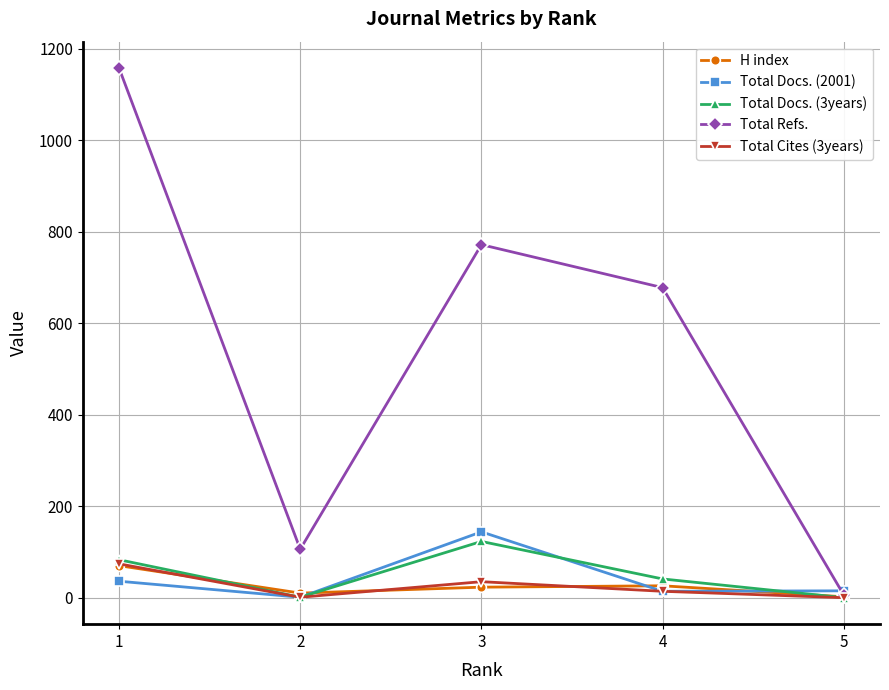

Where is the first local minimum for Total Docs. (3years)?

2